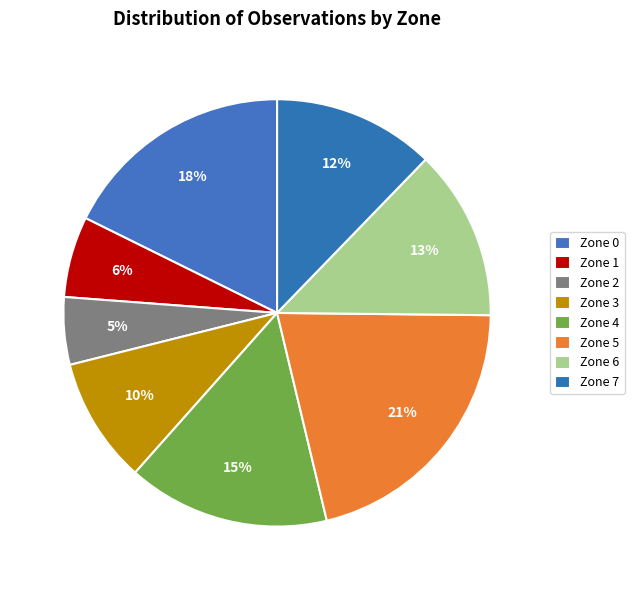

How many slices are in this pie chart?

8